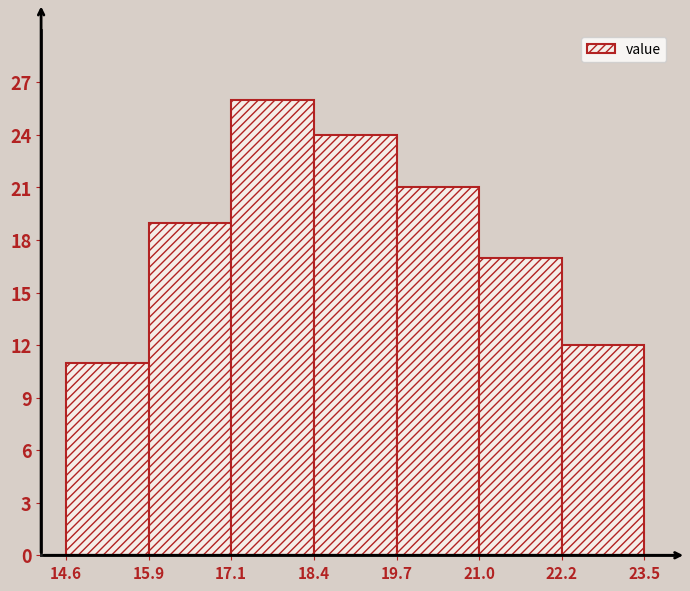

What is the height of the bar covering 19.7 to 21.0 on the x-axis? The values are not printed on the chart, so give them approximately, as read against the axis.

21